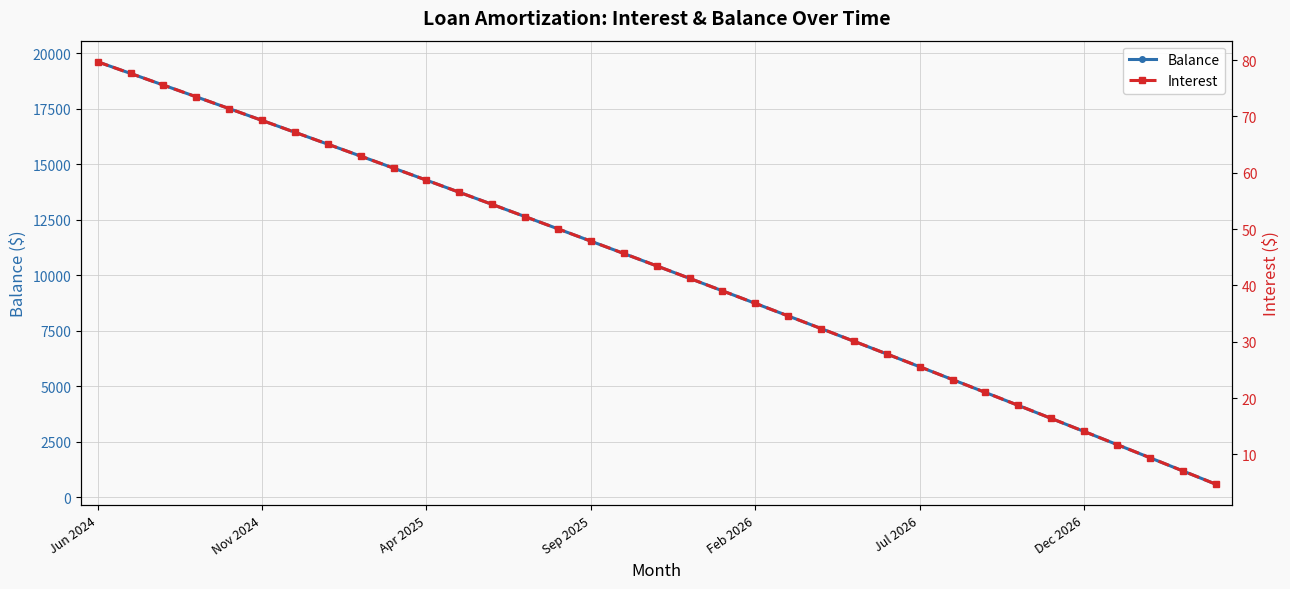

What is the highest value of the Balance series?

19613